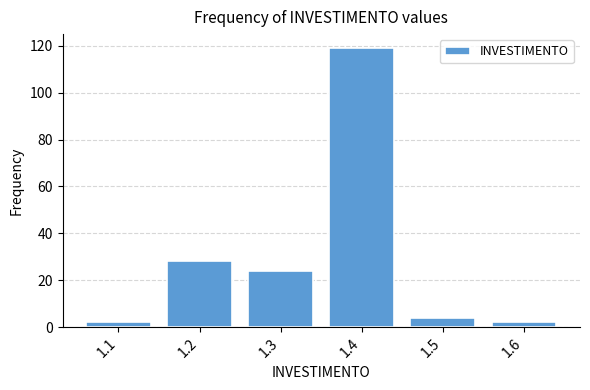

Reading left to right, what are all the values shown in this chart?

2	28	24	119	4	2